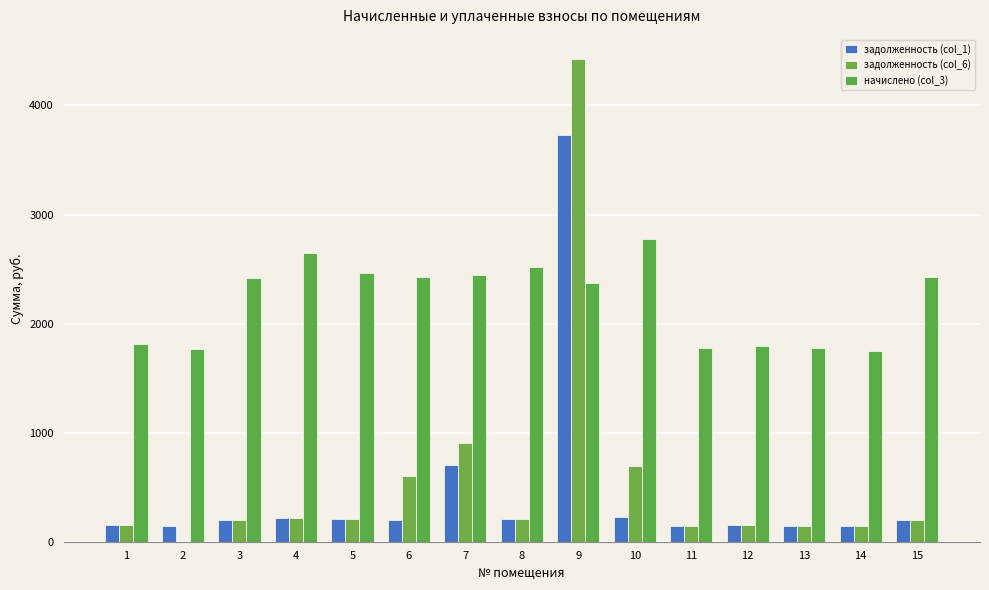

What are all the series names shown in the legend?

задолженность (col_1), задолженность (col_6), начислено (col_3)